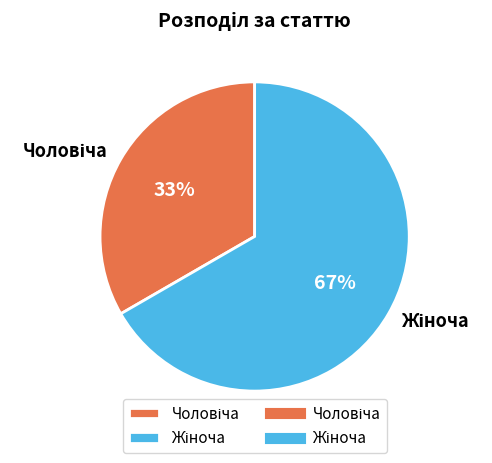

Does any single category account for the majority?

Yes